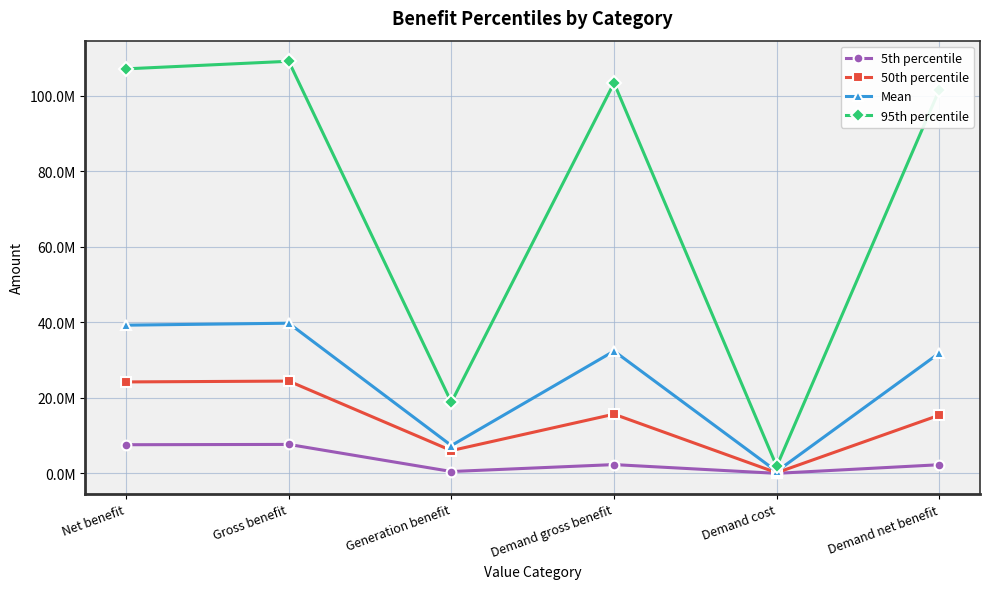

Does the chart have visible grid lines?

Yes